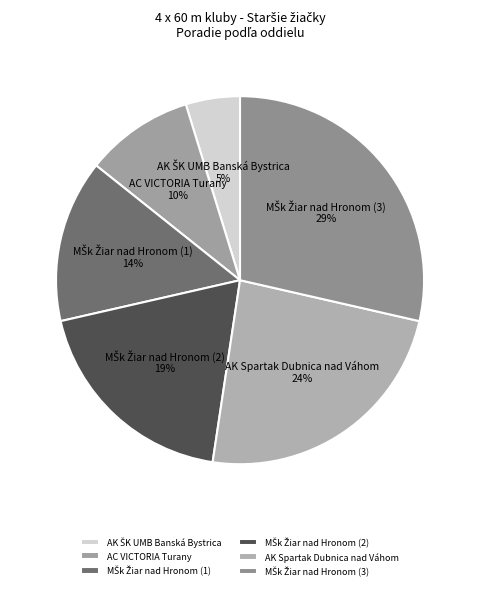

How many slices are in this pie chart?

6